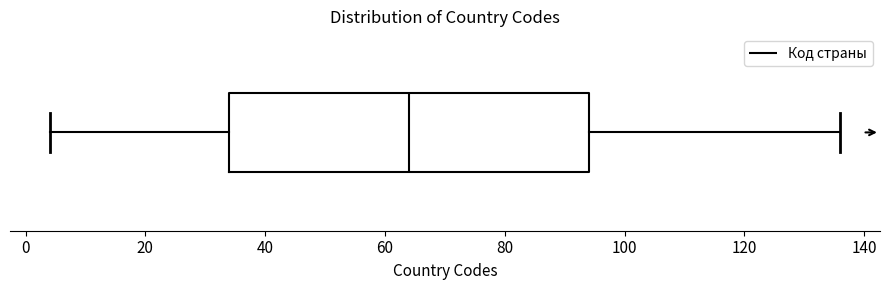

Read this box plot against the x-axis: the position of the median line, the range covered by the box, and the ends of both whiskers. The values are not printed on the chart, so give them approximately, as read against the axis.

median 64, box 34 to 94, whiskers 4 to 136